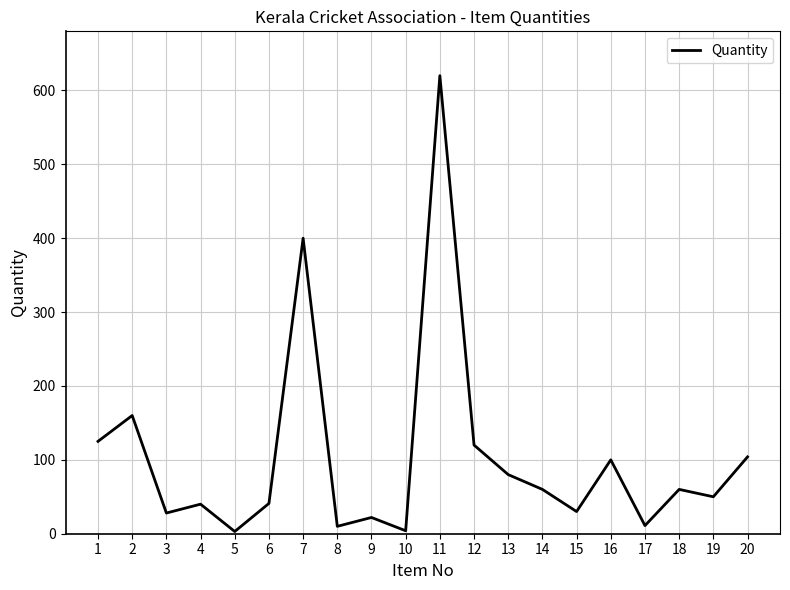

What is the change in value from 8 to 10?

-6